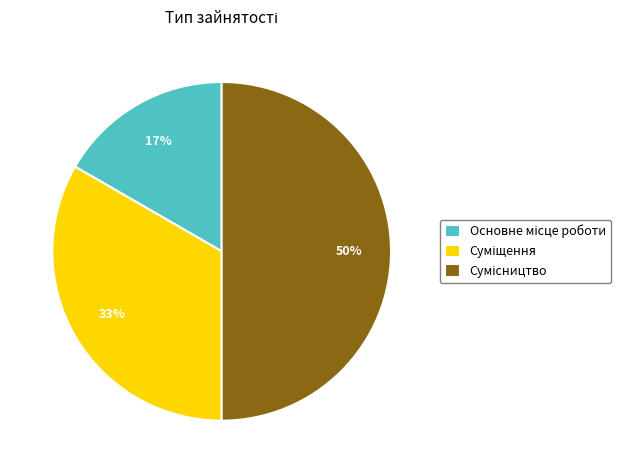

To the nearest percent, what is the difference between the largest and smallest slice percentages?

33%